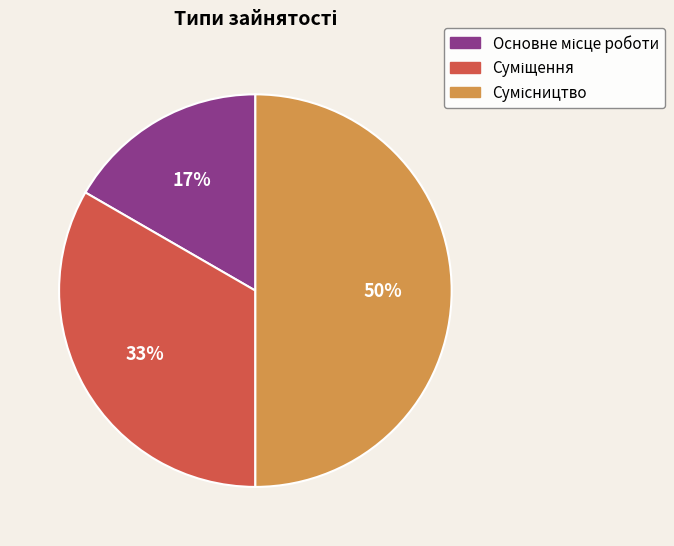

To the nearest percent, what is the difference between the largest and smallest slice percentages?

33%